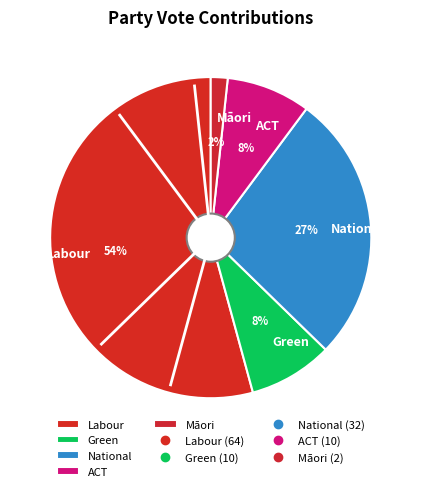

To the nearest percent, what portion does National represent?

27%